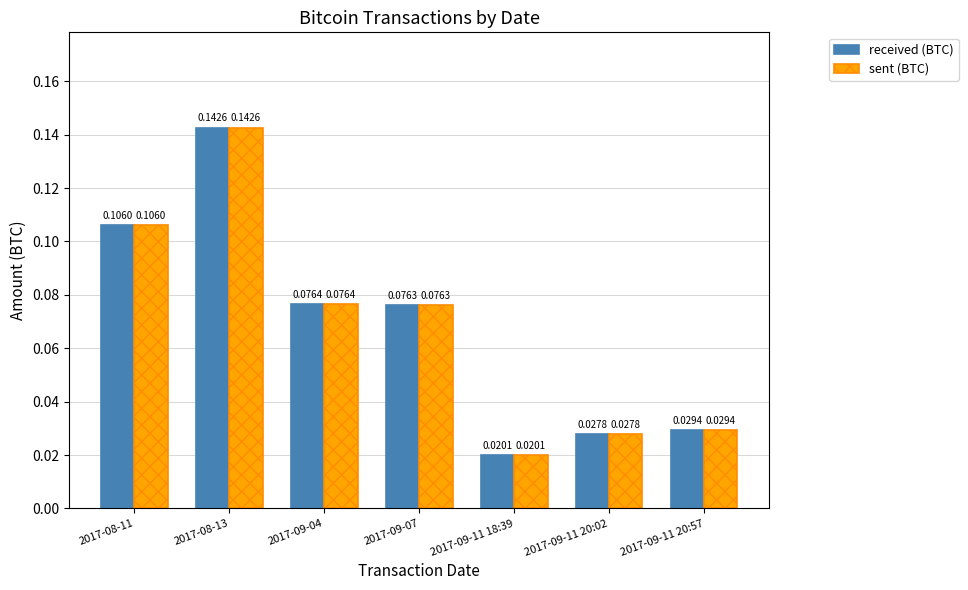

At how many categories does at least one series exceed 0?

7